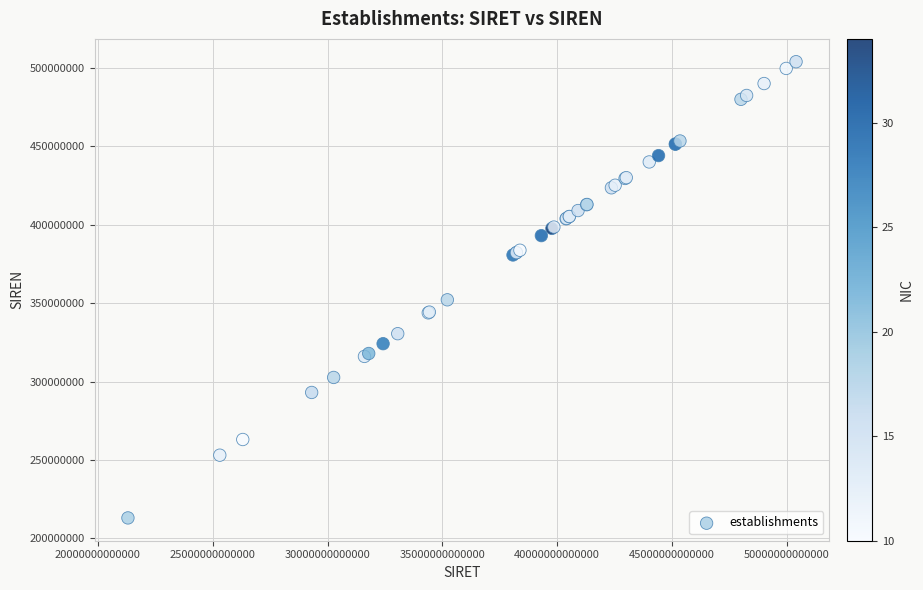

What Y value in the scatter plot is closest to 358562720?

352184568